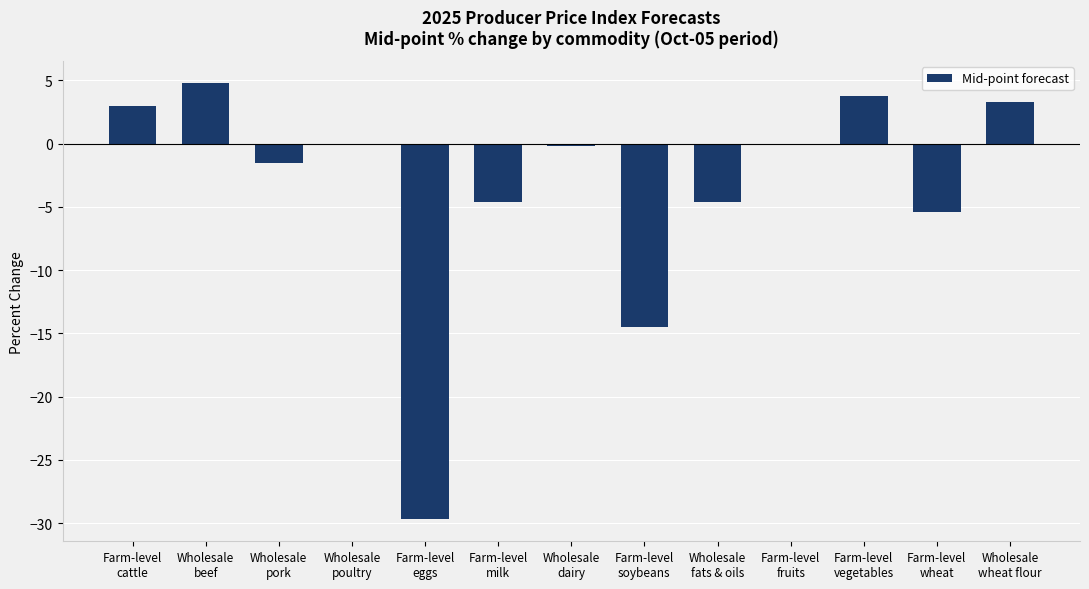

Reading left to right, what are all the values shown in this chart?

3.0	4.8	-1.5	0.0	-29.7	-4.6	-0.2	-14.5	-4.6	0.0	3.8	-5.4	3.3